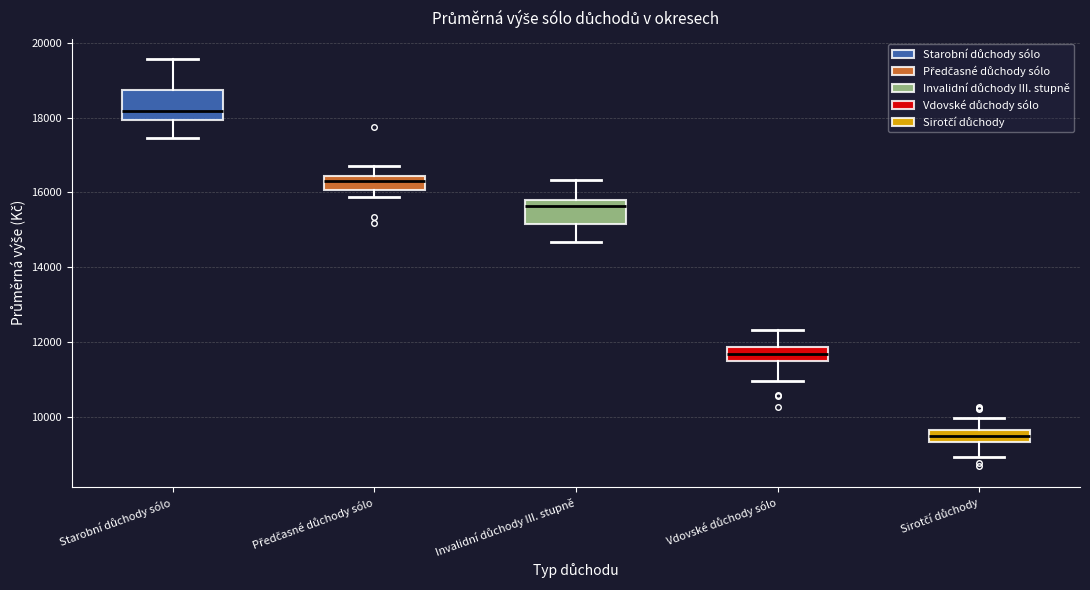

Where does the lower whisker of the box for Vdovské důchody sólo end on the y-axis? The values are not printed on the chart, so give them approximately, as read against the axis.

11000